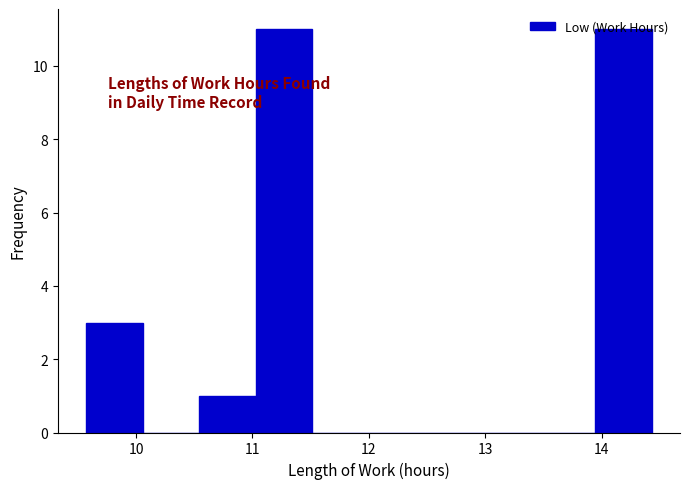

Reading left to right, transcribe this chart: for each bar, give the range it covers on the x-axis and its height. Neither the bar edges nor the heights are printed on the chart, so give them approximately, as read against the axes.

9.6 to 10.1: 3
10.1 to 10.5: 0
10.5 to 11.0: 1
11.0 to 11.5: 11
11.5 to 12.0: 0
12.0 to 12.5: 0
12.5 to 13.0: 0
13.0 to 13.5: 0
13.5 to 13.9: 0
13.9 to 14.4: 11